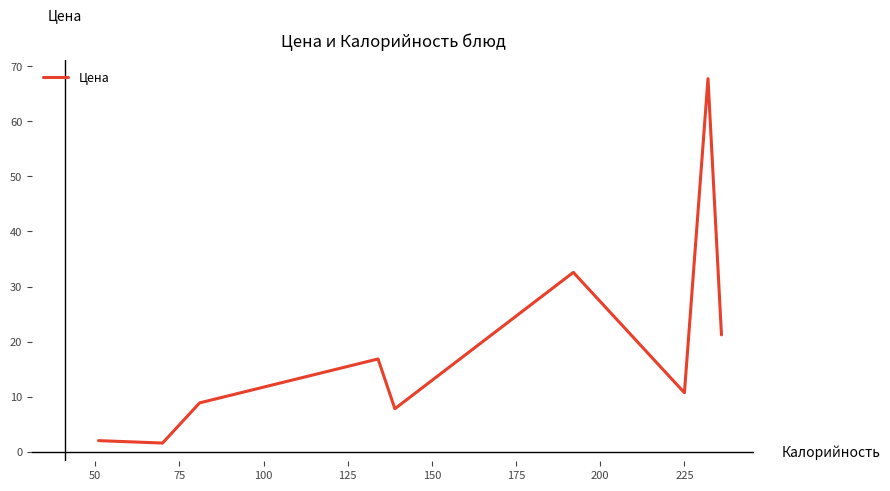

True or false: the data shows 11.2 at 175.

False